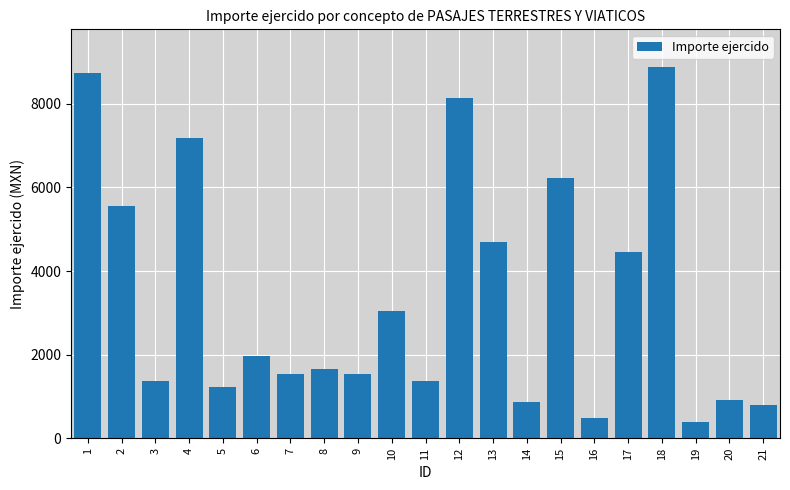

What is the value of the 16th bar from the left?

485.0